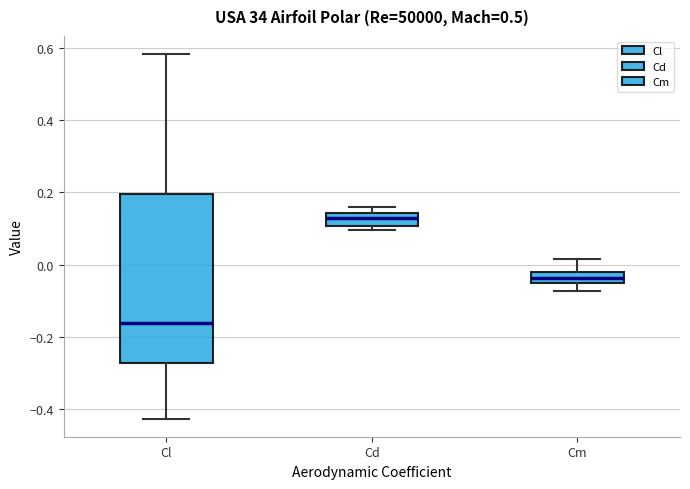

Reading left to right, transcribe this box plot: for each box, give where its median line is, the range the box spans, and where its two whiskers end, as read against the y-axis. The values are not printed on the chart, so give them approximately, as read against the axis.

Cl: median -0.16, box -0.28 to 0.20, whiskers -0.42 to 0.58
Cd: median 0.12, box 0.10 to 0.14, whiskers 0.10 (just below the box's lower edge) to 0.16
Cm: median -0.04, box -0.06 to -0.02, whiskers -0.08 to 0.02